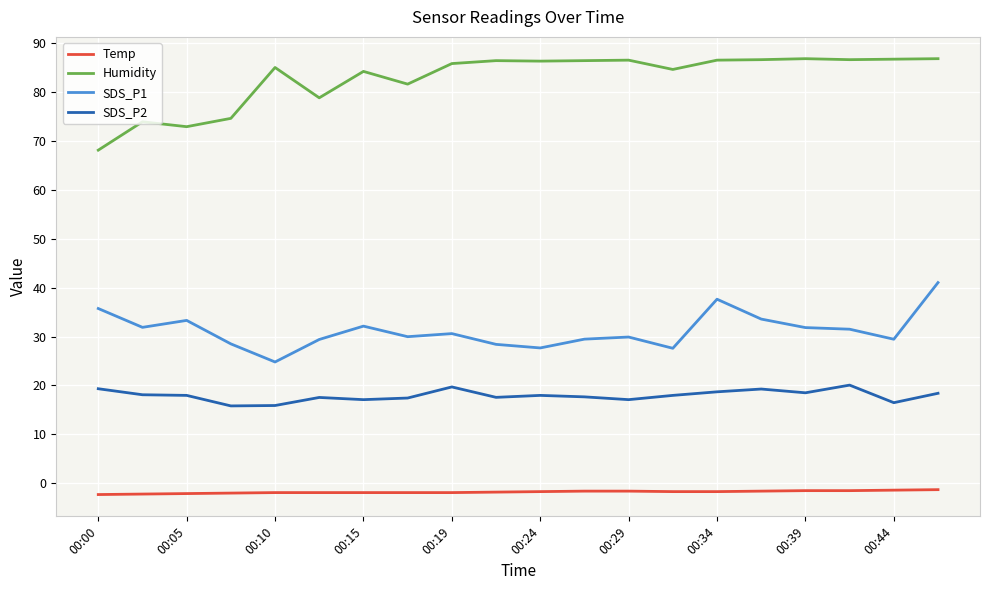

In Humidity, how many points are higher than both neighbors (excluding endpoints)?

6